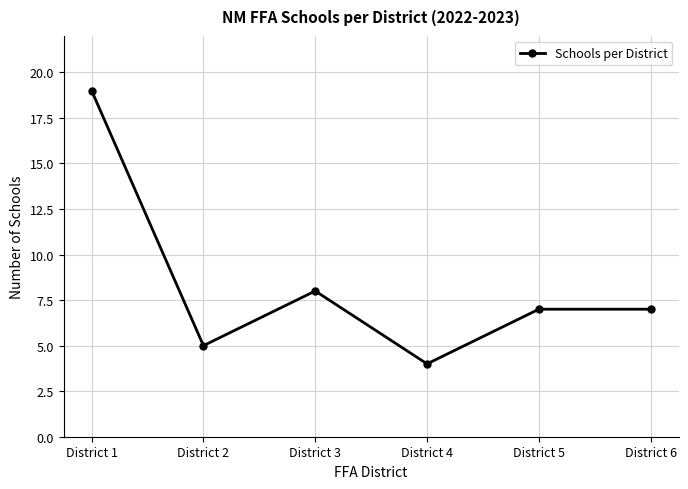

Which has a higher value, District 5 or District 4?

District 5